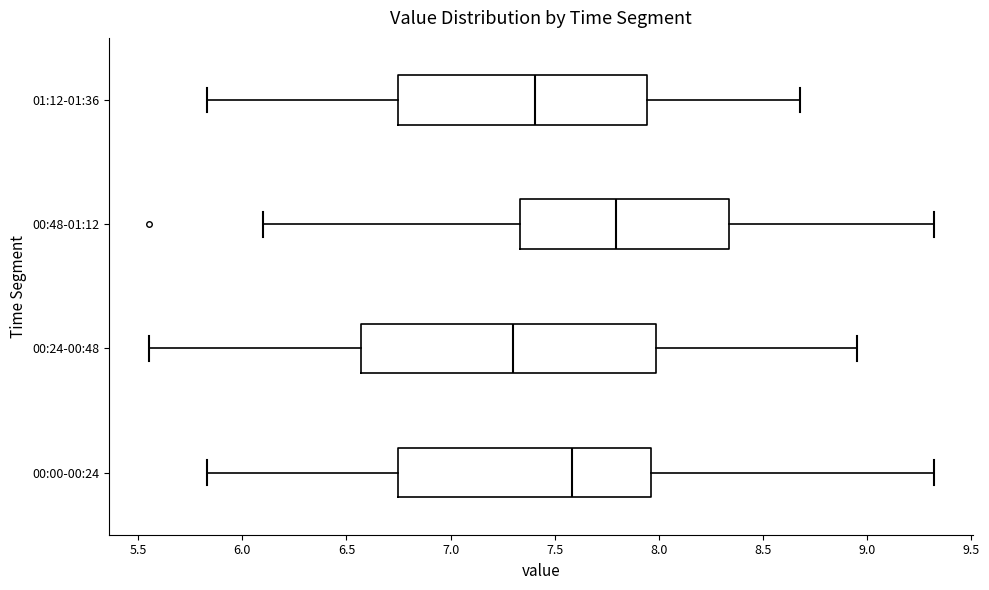

Which box has the furthest to the left median line?

00:24-00:48